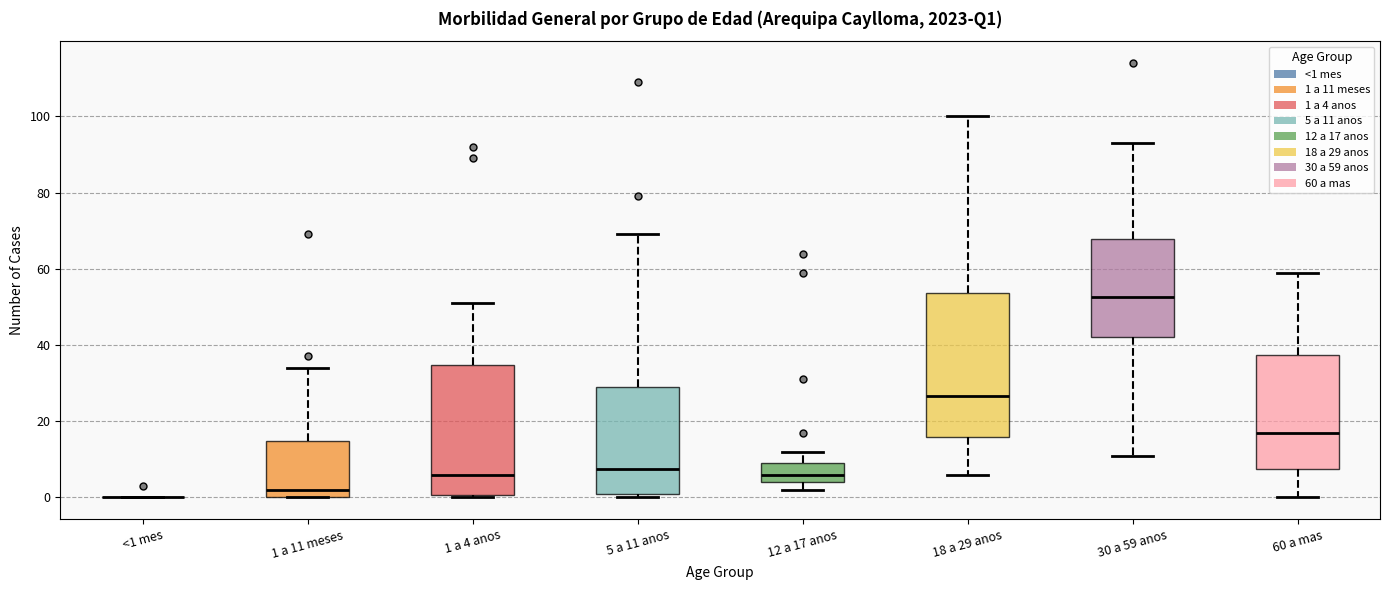

Where is the lower edge of the box for 1 a 11 meses on the y-axis? The values are not printed on the chart, so give them approximately, as read against the axis.

0